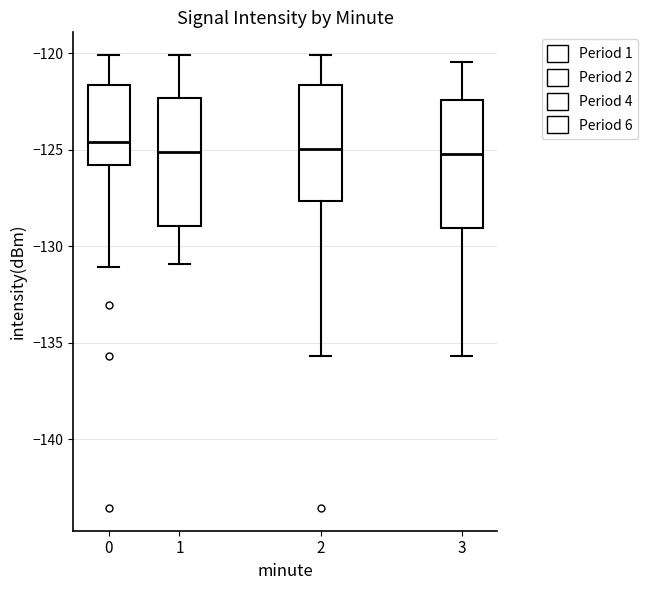

Reading left to right, read every box against the y-axis: the position of its median line, the range the box covers, and the ends of its whiskers. The values are not printed on the chart, so give them approximately, as read against the axis.

0: median -124.5, box -126.0 to -121.5, whiskers -131.0 to -120.0
1: median -125.0, box -129.0 to -122.5, whiskers -131.0 to -120.0
2: median -125.0, box -127.5 to -121.5, whiskers -135.5 to -120.0
3: median -125.0, box -129.0 to -122.5, whiskers -135.5 to -120.5